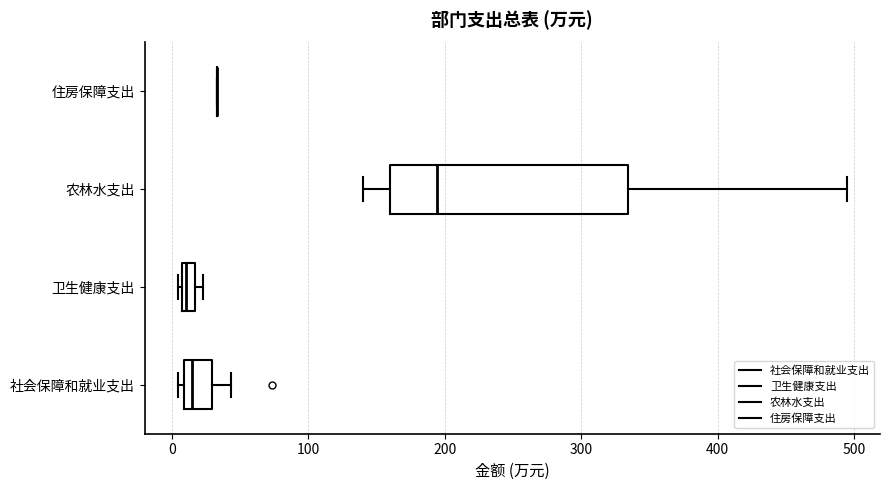

Which box is the widest, from its left edge to its right edge?

农林水支出